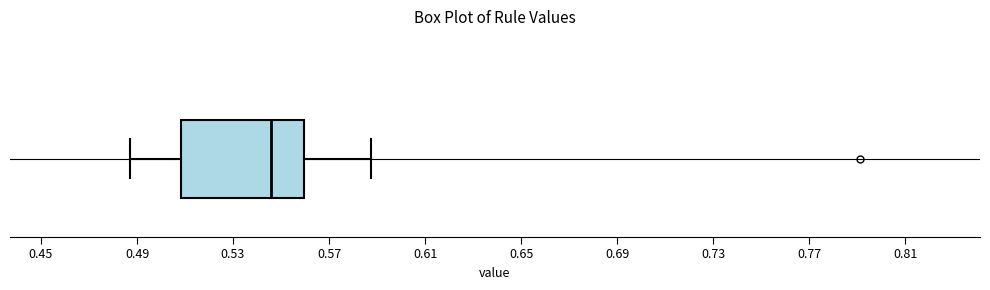

Transcribe this box plot: give where the median line is, the range the box spans, and where the two whiskers end, as read against the x-axis. The values are not printed on the chart, so give them approximately, as read against the axis.

median 0.545, box 0.510 to 0.560, whiskers 0.485 to 0.585